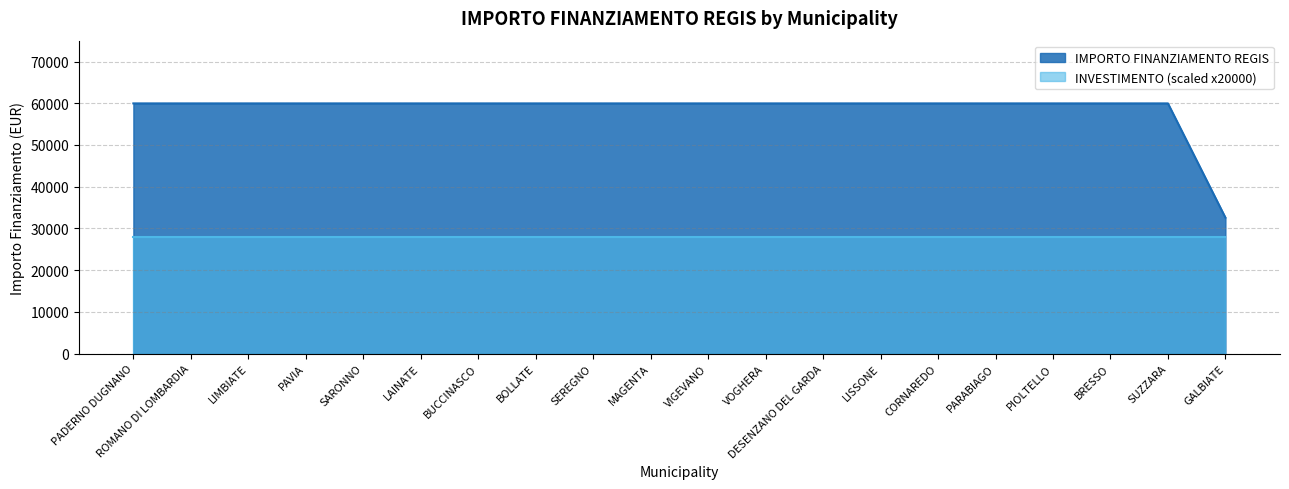

Does the chart have visible grid lines?

Yes